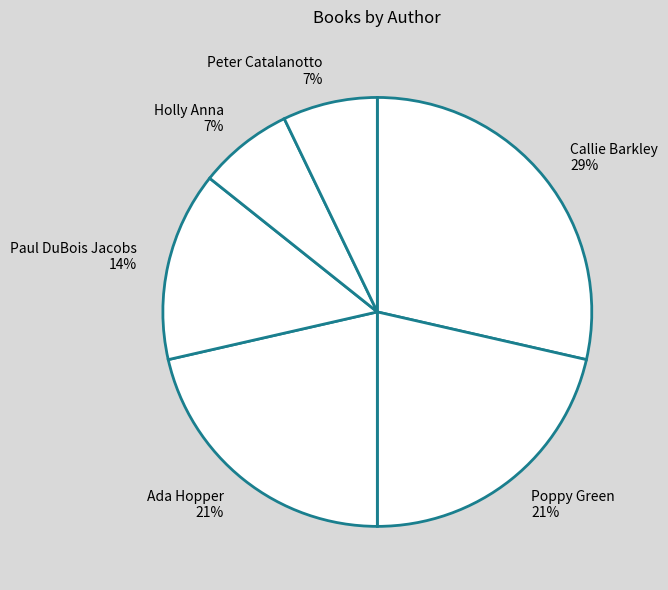

How many segments does this pie chart have?

6